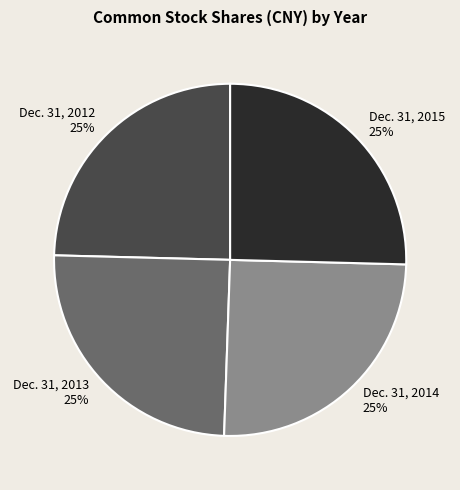

To the nearest percent, what is the average slice percentage?

25%